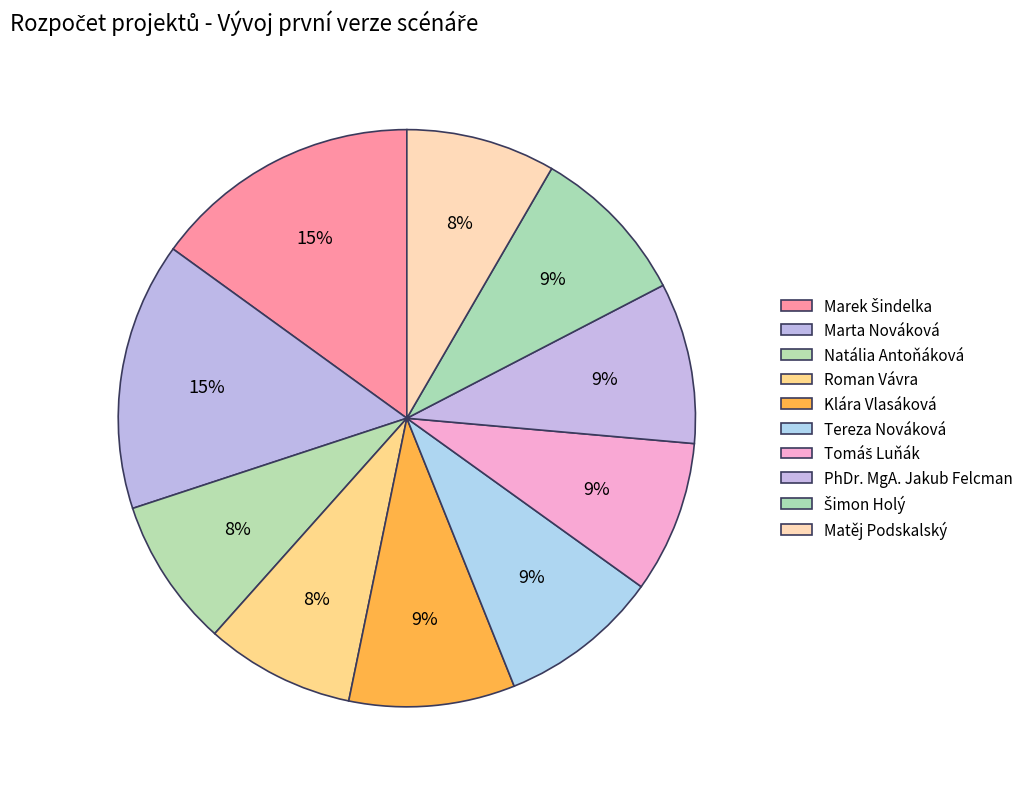

To the nearest percent, what is the combined percentage of Roman Vávra and Marek Šindelka?

23%